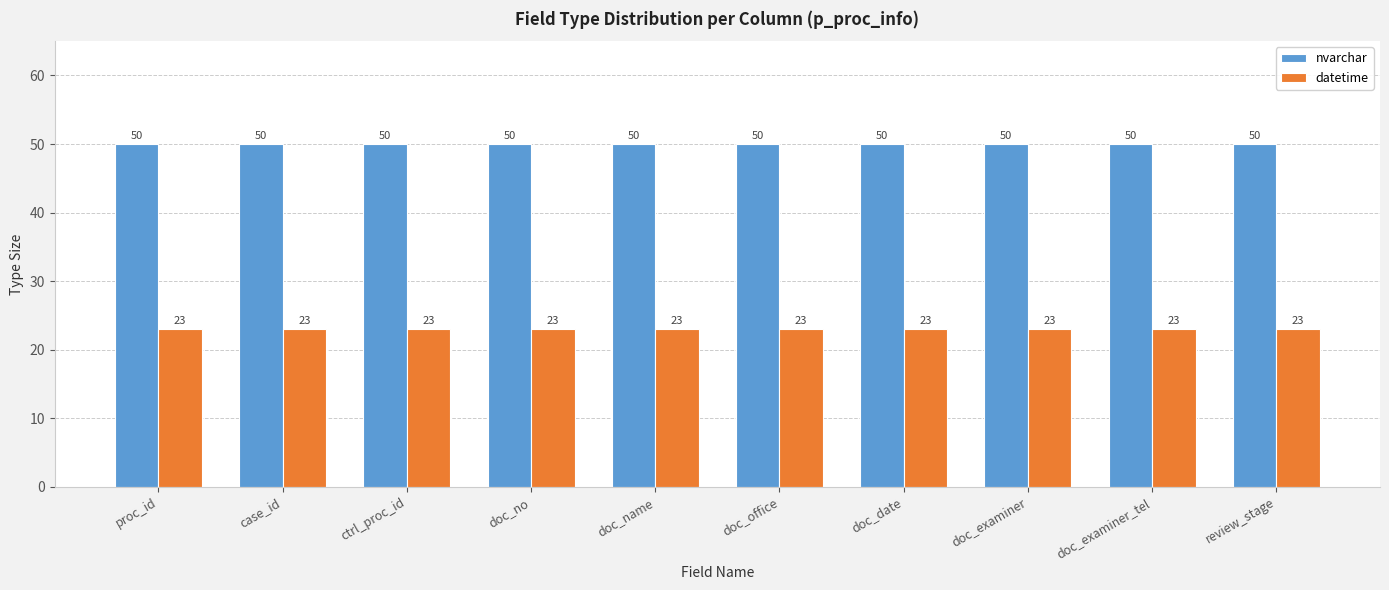

What is the smallest value displayed?

23